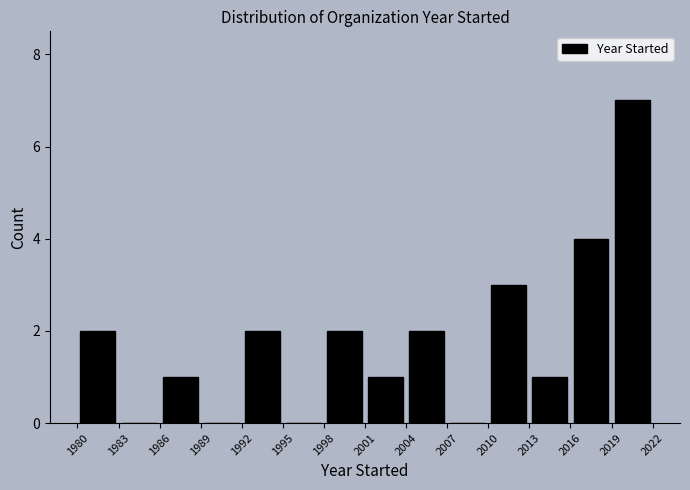

Over which range of the x-axis is the bar tallest?

2019 to 2022